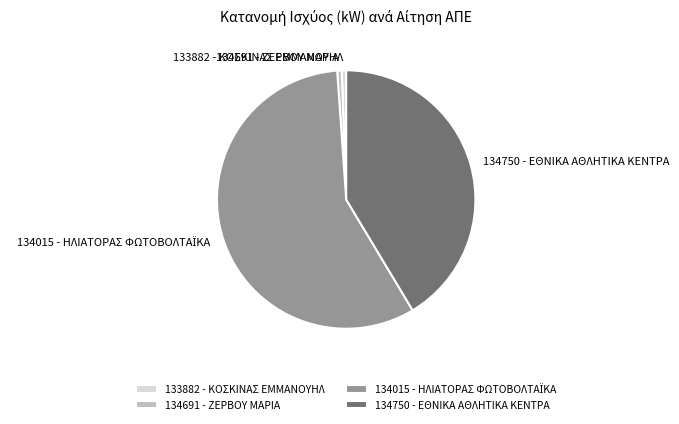

Which has a higher value, 134750 - ΕΘΝΙΚΑ ΑΘΛΗΤΙΚΑ ΚΕΝΤΡΑ or 133882 - ΚΟΣΚΙΝΑΣ ΕΜΜΑΝΟΥΗΛ?

134750 - ΕΘΝΙΚΑ ΑΘΛΗΤΙΚΑ ΚΕΝΤΡΑ